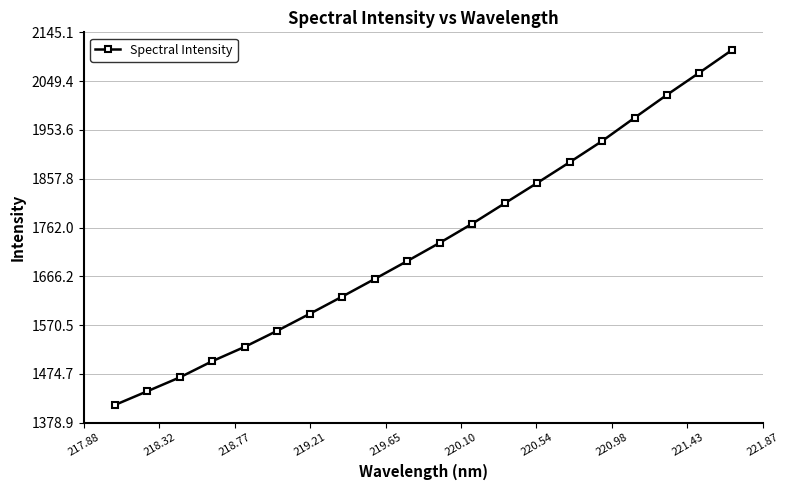

True or false: the data has more than 2 interior local peaks.

False